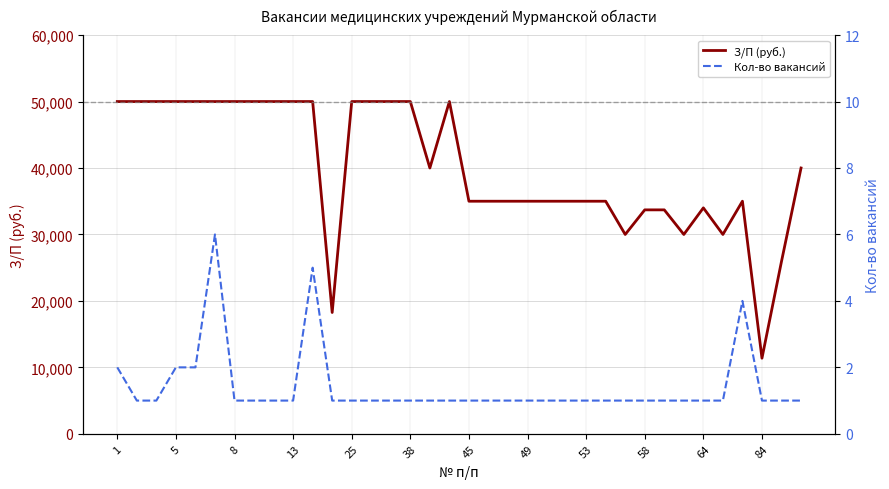

True or false: З/П (руб.) and Кол-во вакансий cross at least once.

False